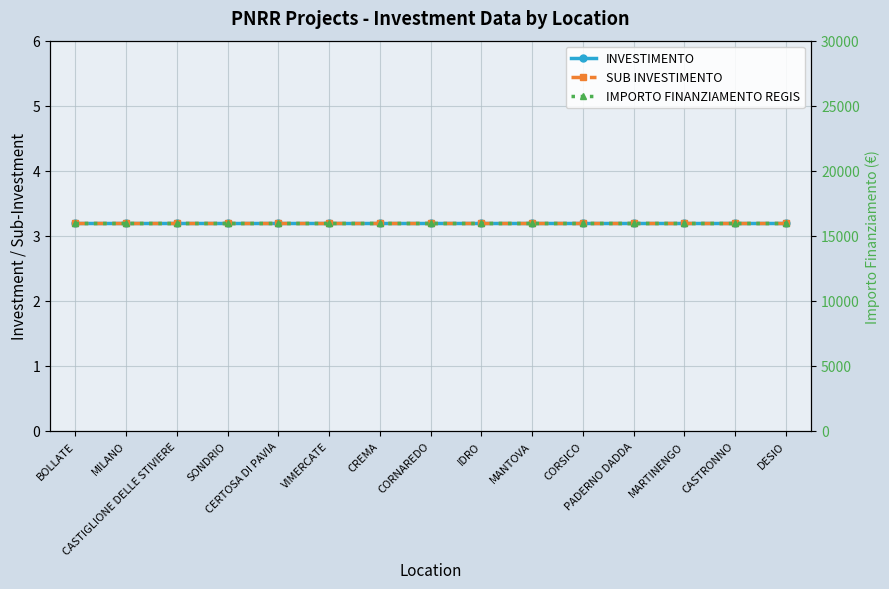

Rank the series by their maximum value, from lowest to highest.

INVESTIMENTO, SUB INVESTIMENTO, IMPORTO FINANZIAMENTO REGIS